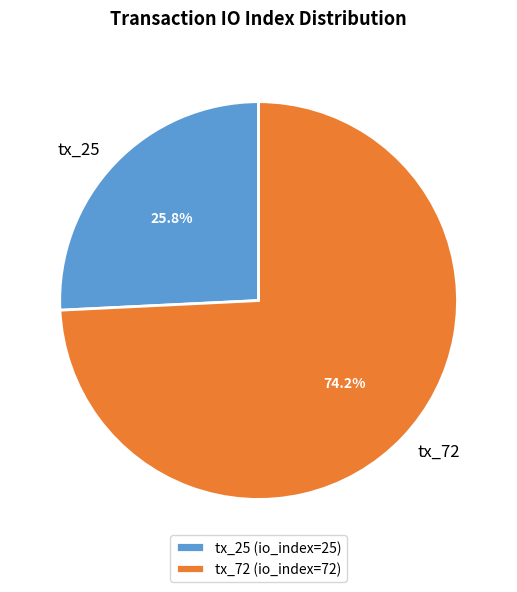

The tx_25 slice represents 17% of the pie. True or false?

False